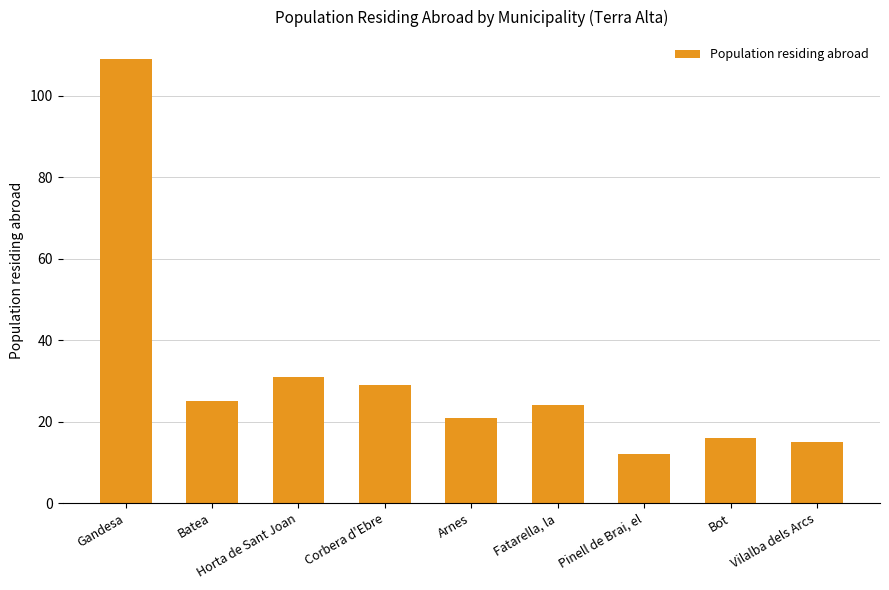

Reading left to right, transcribe all the data shown in this chart.

109	25	31	29	21	24	12	16	15